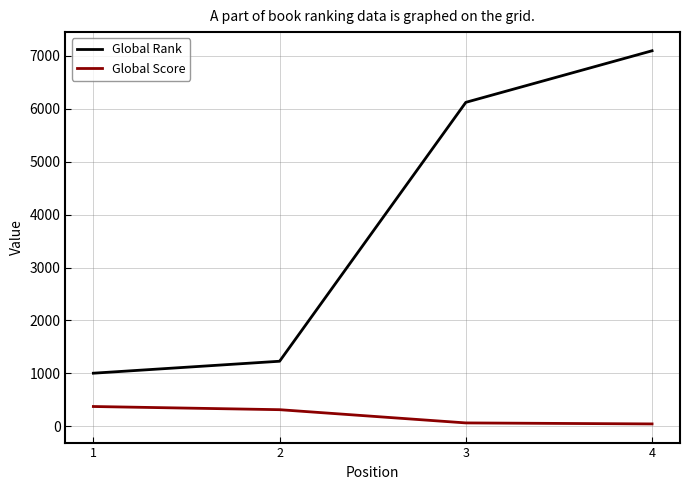

Which category has the highest value across all series?

4